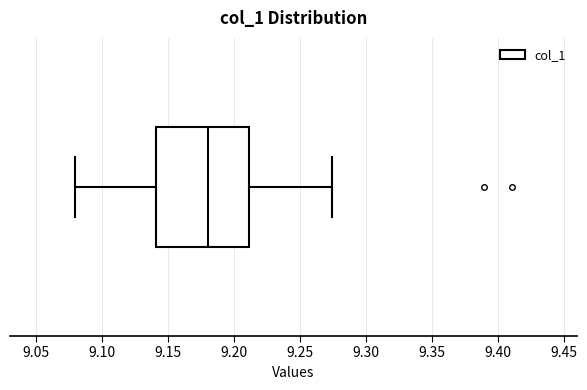

Read this box plot against the x-axis: the position of the median line, the range covered by the box, and the ends of both whiskers. The values are not printed on the chart, so give them approximately, as read against the axis.

median 9.180, box 9.140 to 9.210, whiskers 9.080 to 9.275